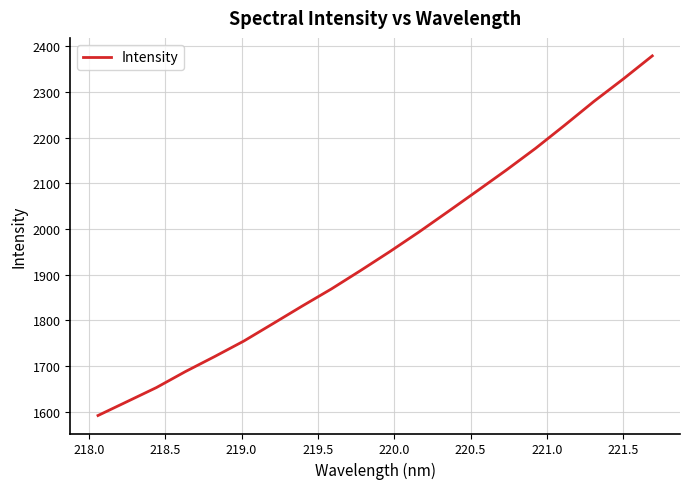

How many values are below 1950?

10